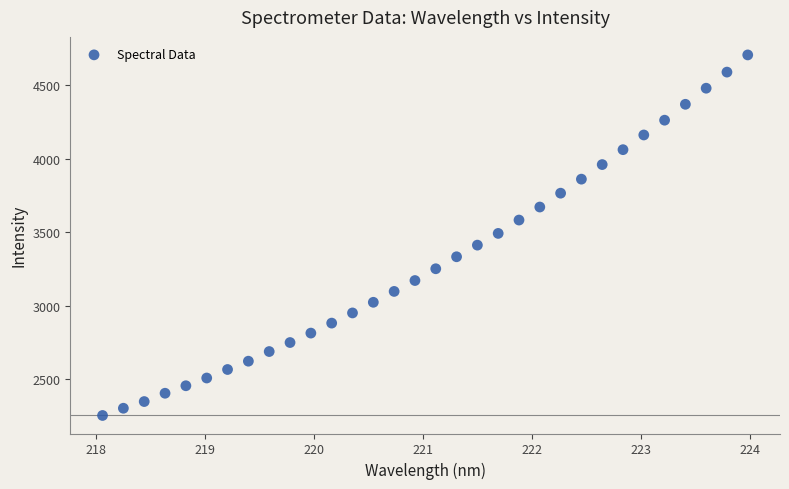

What is the range of Y values (max minus min)?

2451.5